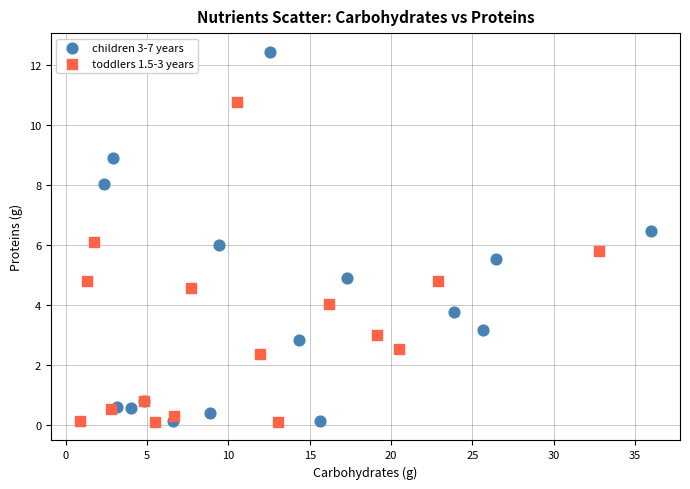

Which series has the largest Y range (max minus min)?

children 3-7 years